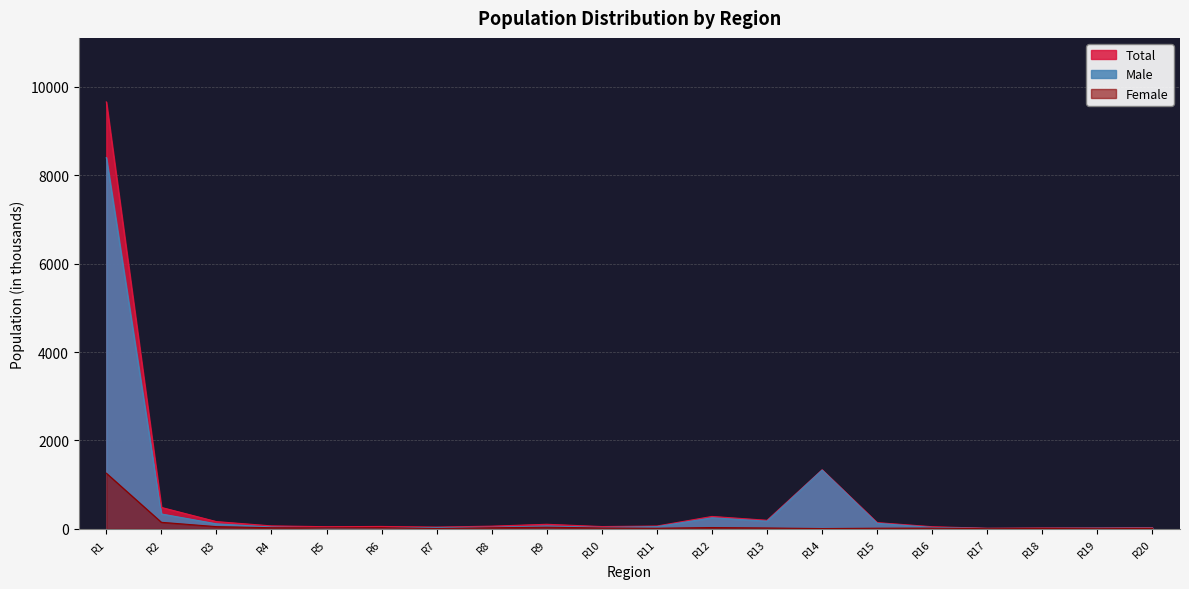

What is the maximum value shown in the chart?

9662.0